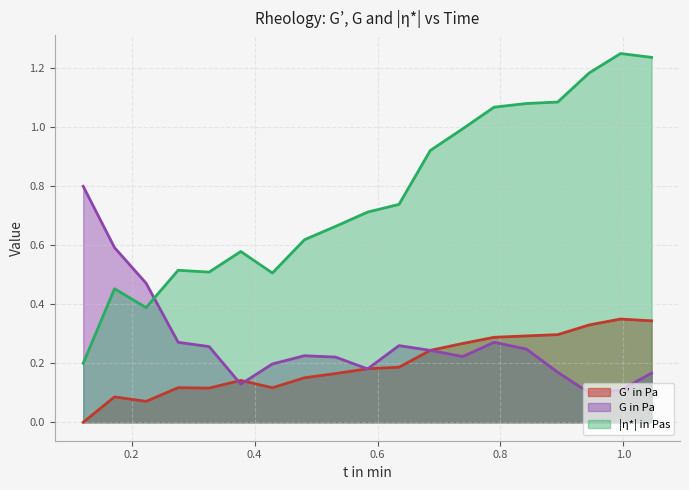

Reading left to right, what are all the values shown in this chart?

G’ in Pa: 0.121=0.0	0.17195=0.1	0.22336=0.1	0.27551=0.1	0.3259=0.1	0.37744=0.1	0.42891=0.1	0.48115=0.2	0.53187=0.2	0.58386=0.2	0.63497=0.2	0.68586=0.2	0.73866=0.3	0.78967=0.3	0.84251=0.3	0.89326=0.3	0.94434=0.3	0.99548=0.3	1.04604=0.3
G in Pa: 0.121=0.8	0.17195=0.6	0.22336=0.5	0.27551=0.3	0.3259=0.3	0.37744=0.1	0.42891=0.2	0.48115=0.2	0.53187=0.2	0.58386=0.2	0.63497=0.3	0.68586=0.2	0.73866=0.2	0.78967=0.3	0.84251=0.2	0.89326=0.2	0.94434=0.1	0.99548=0.1	1.04604=0.2
|η*| in Pas: 0.121=0.2	0.17195=0.5	0.22336=0.4	0.27551=0.5	0.3259=0.5	0.37744=0.6	0.42891=0.5	0.48115=0.6	0.53187=0.7	0.58386=0.7	0.63497=0.7	0.68586=0.9	0.73866=1.0	0.78967=1.1	0.84251=1.1	0.89326=1.1	0.94434=1.2	0.99548=1.2	1.04604=1.2